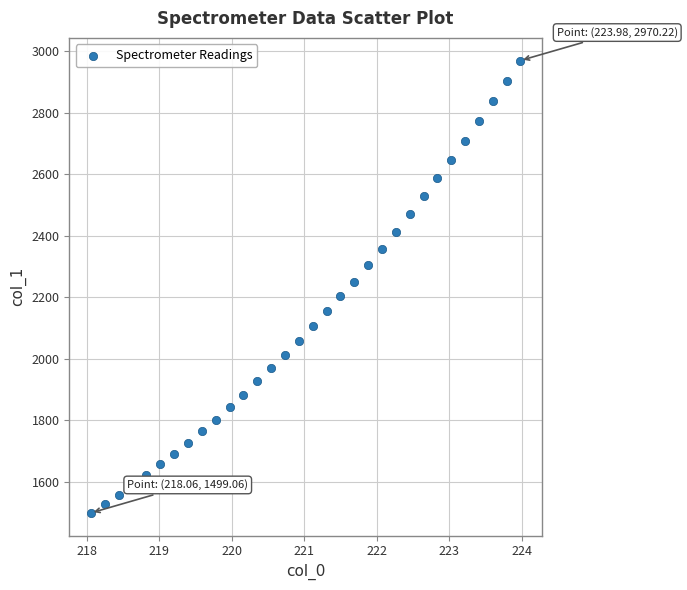

What is the range of X values (max minus min)?

5.9